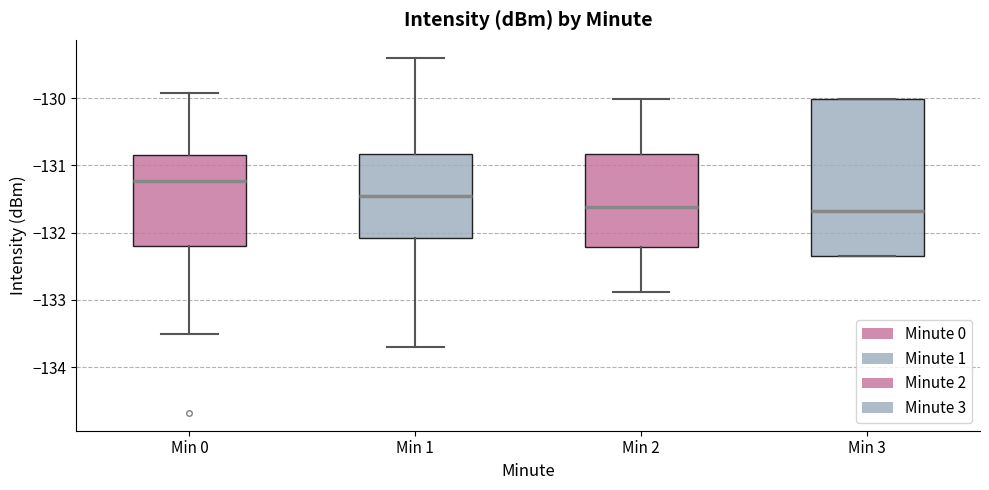

Reading left to right, read every box against the y-axis: the position of its median line, the range the box covers, and the ends of its whiskers. The values are not printed on the chart, so give them approximately, as read against the axis.

Min 0: median -131.2, box -132.2 to -130.8, whiskers -133.5 to -129.9
Min 1: median -131.5, box -132.1 to -130.8, whiskers -133.7 to -129.4
Min 2: median -131.6, box -132.2 to -130.8, whiskers -132.9 to -130.0
Min 3: median -131.7, box -132.3 to -130.0, whiskers -132.3 to -130.0